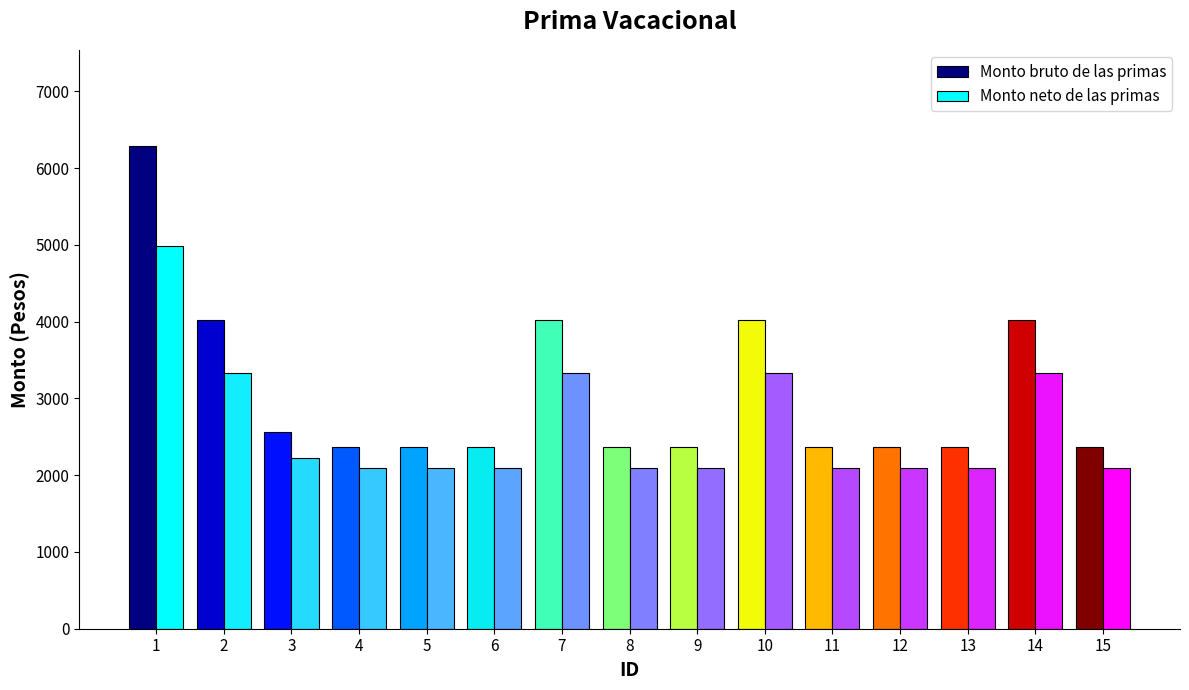

What is the highest value of the Monto bruto de las primas series?

6282.8